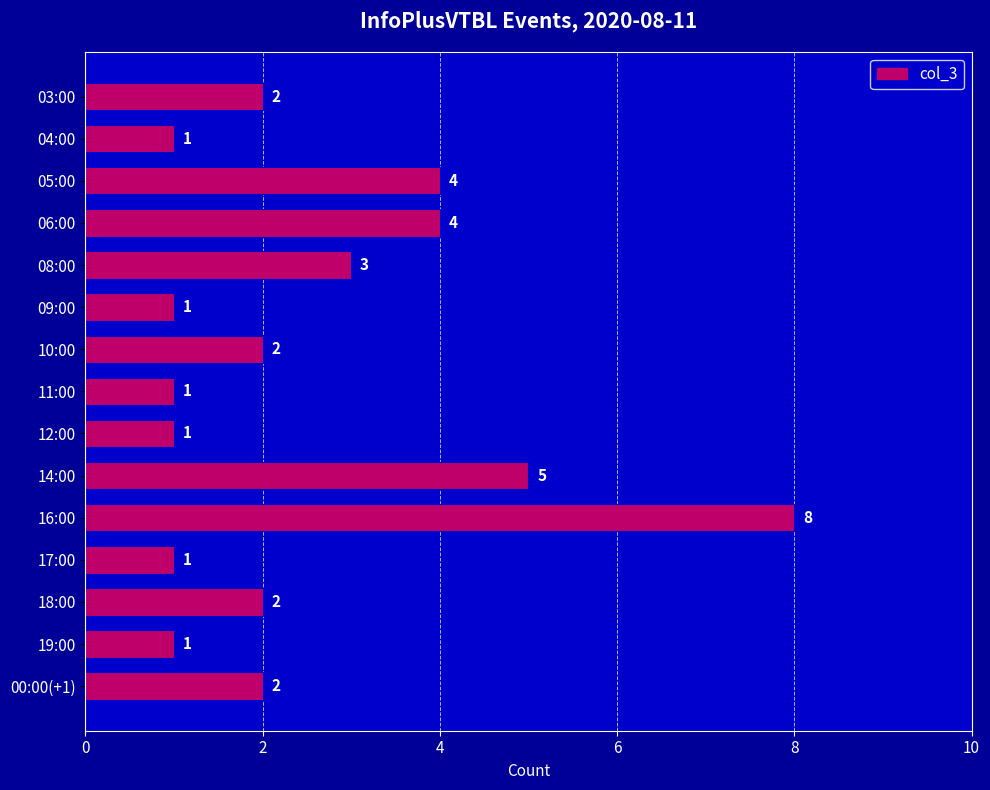

The value at 18:00 is 2. True or false?

True